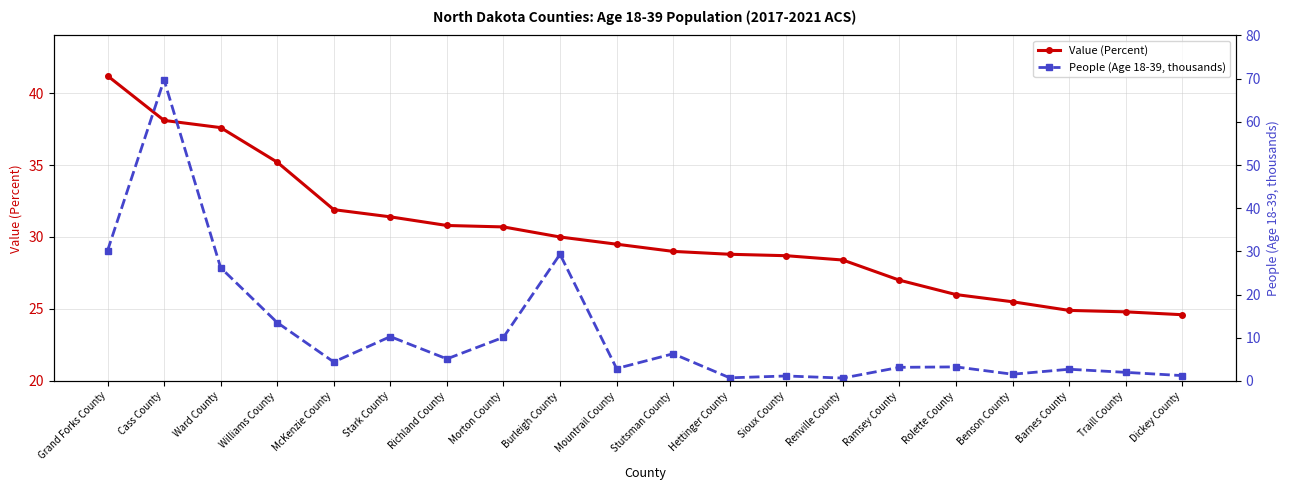

The value of Value (Percent) at Ward County is 37.6. True or false?

True